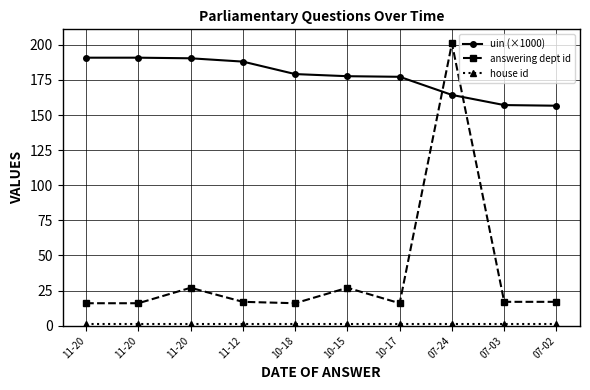

What is the minimum value for uin (×1000)?

156.6